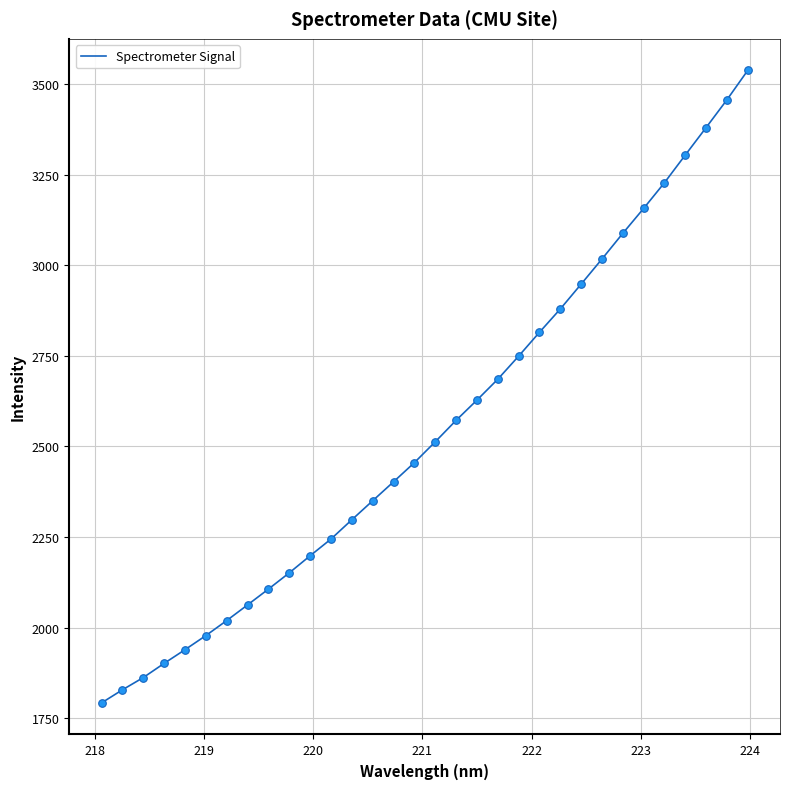

What is the smallest value displayed?

1792.2